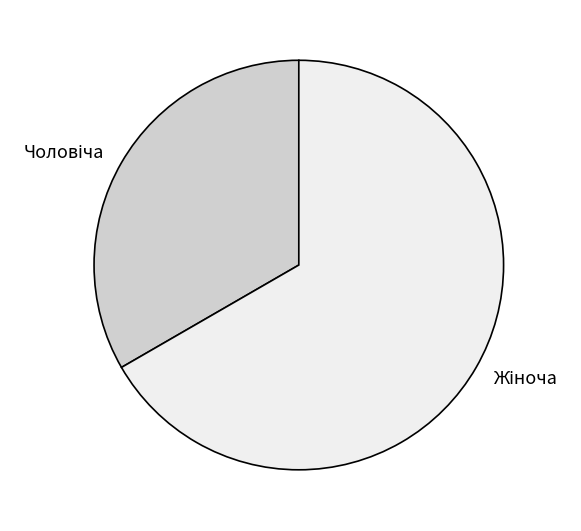

Is there any slice that represents more than half of the pie?

Yes